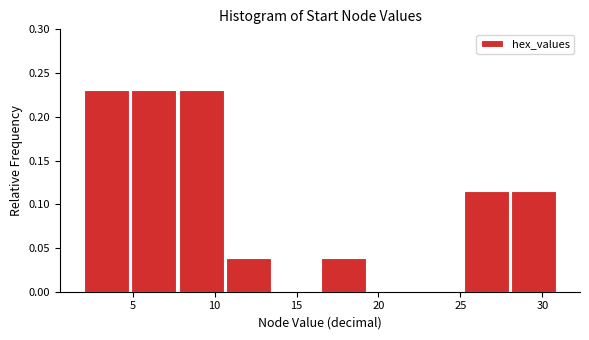

Reading left to right, transcribe this chart: for each bar, give the range it covers on the x-axis and its height. Neither the bar edges nor the heights are printed on the chart, so give them approximately, as read against the axes.

2.0 to 4.9: 0.230
4.9 to 7.8: 0.230
7.8 to 10.7: 0.230
10.7 to 13.6: 0.040
13.6 to 16.5: 0
16.5 to 19.4: 0.040
19.4 to 22.3: 0
22.3 to 25.2: 0
25.2 to 28.1: 0.115
28.1 to 31.0: 0.115